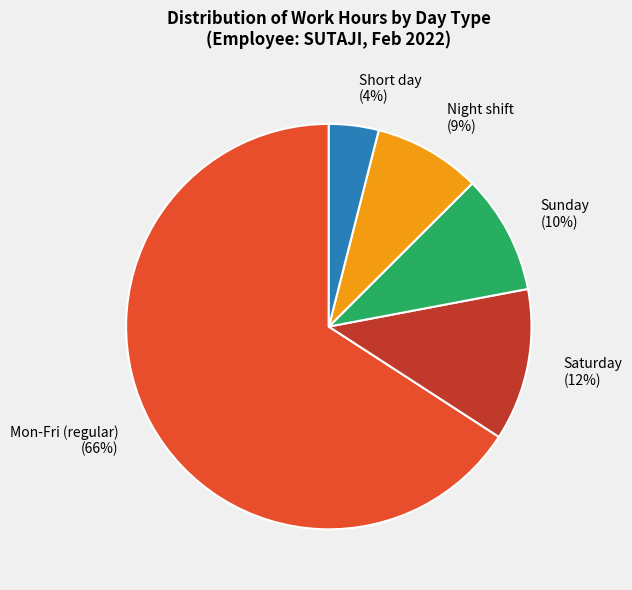

Rank the categories by value from lowest to highest.

Short day (4%), Night shift (9%), Sunday (10%), Saturday (12%), Mon-Fri (regular) (66%)